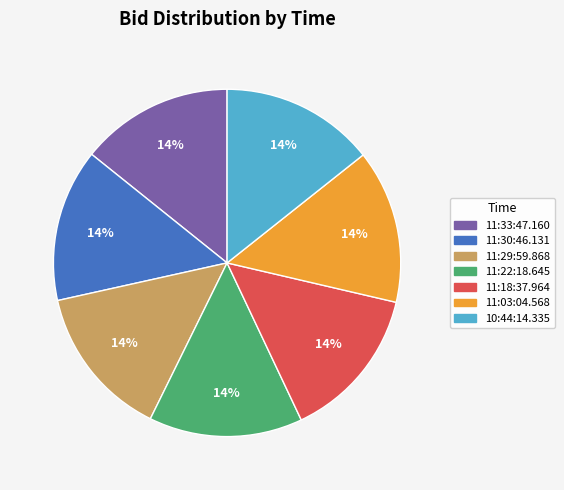

How many slices are in this pie chart?

7